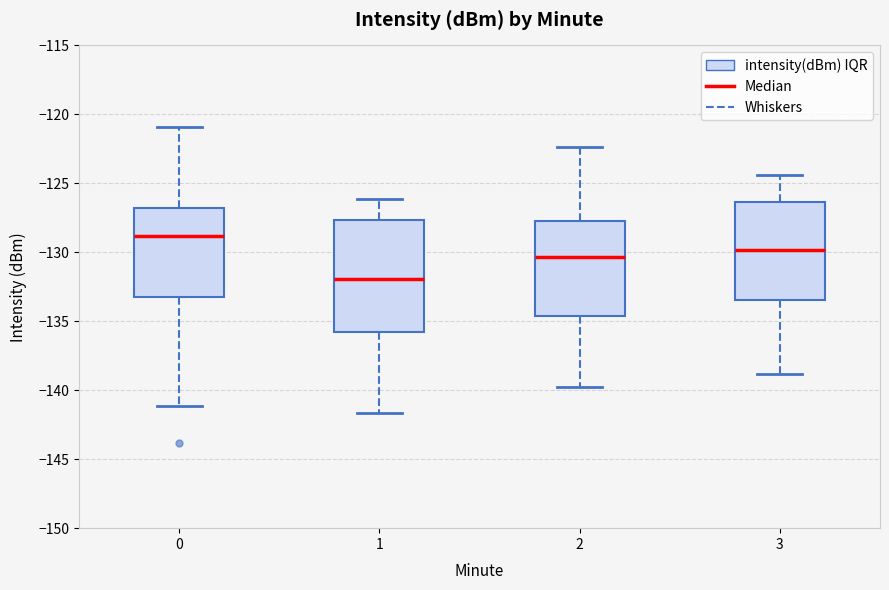

Which box has the lowest median line?

1